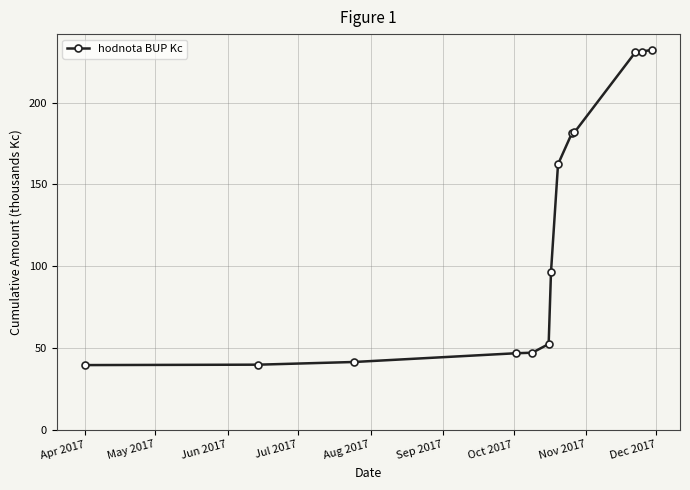

What is the sum of all values?

1583.7